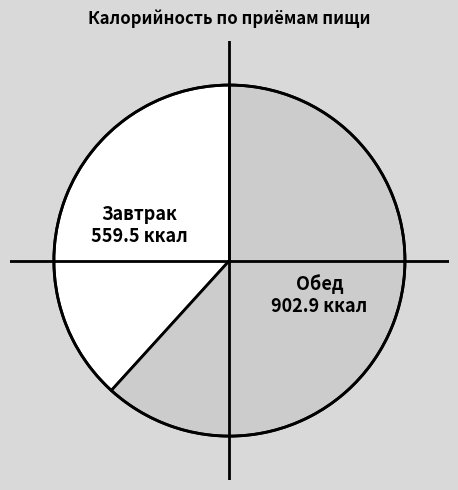

Which category has the smallest portion of the pie?

Завтрак